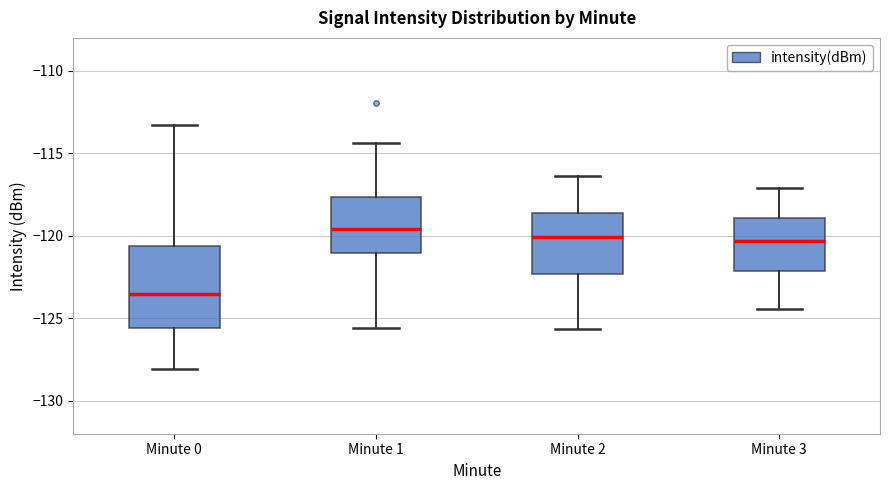

Reading left to right, transcribe this box plot: for each box, give where its median line is, the range the box spans, and where its two whiskers end, as read against the y-axis. The values are not printed on the chart, so give them approximately, as read against the axis.

Minute 0: median -123.5, box -125.5 to -120.5, whiskers -128.0 to -113.5
Minute 1: median -119.5, box -121.0 to -117.5, whiskers -125.5 to -114.5
Minute 2: median -120.0, box -122.5 to -118.5, whiskers -125.5 to -116.5
Minute 3: median -120.5, box -122.0 to -119.0, whiskers -124.5 to -117.0